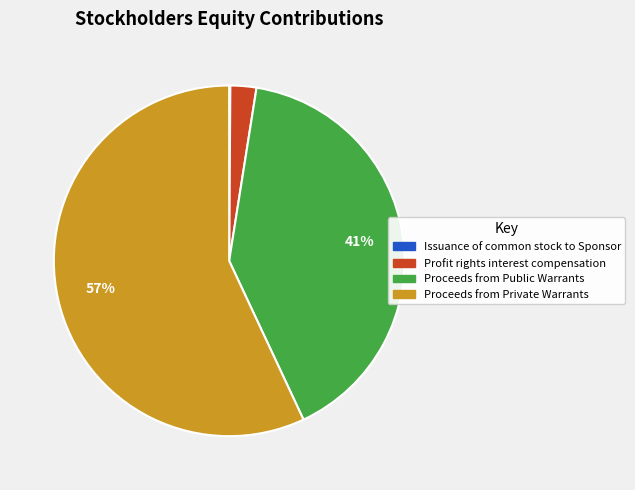

Which category has the biggest portion of the pie?

Proceeds from Private Warrants